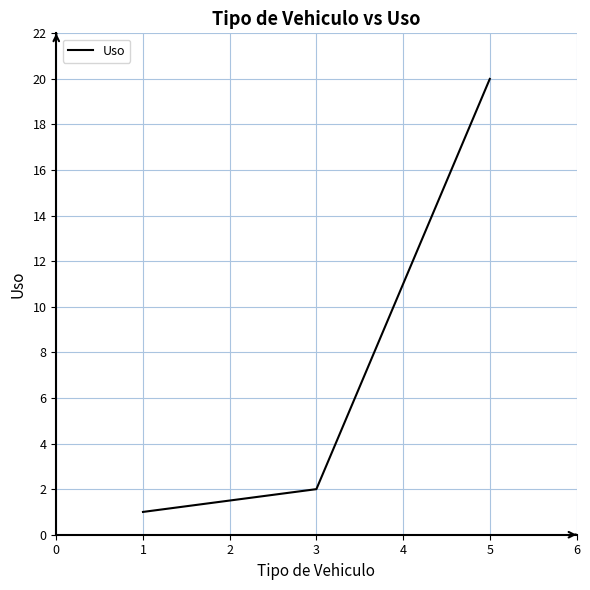

At which category does the chart reach its minimum across all series?

1